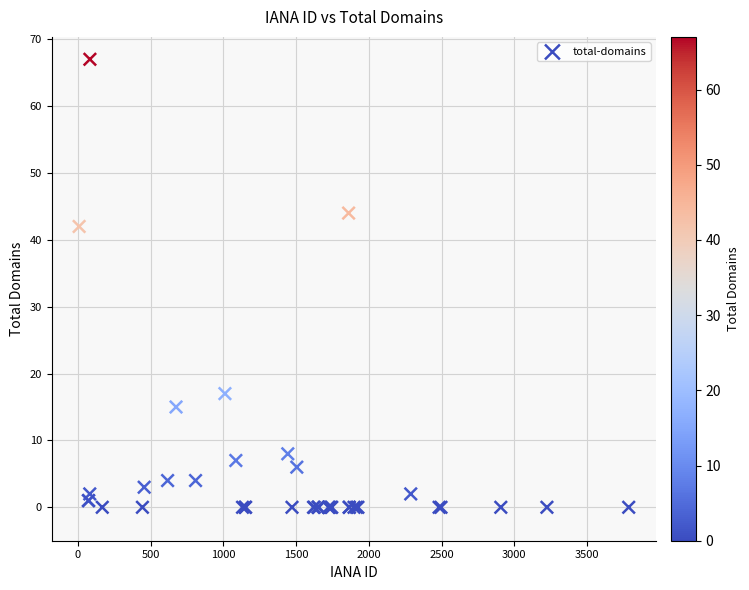

What Y value in the scatter plot is closest to 33?

42